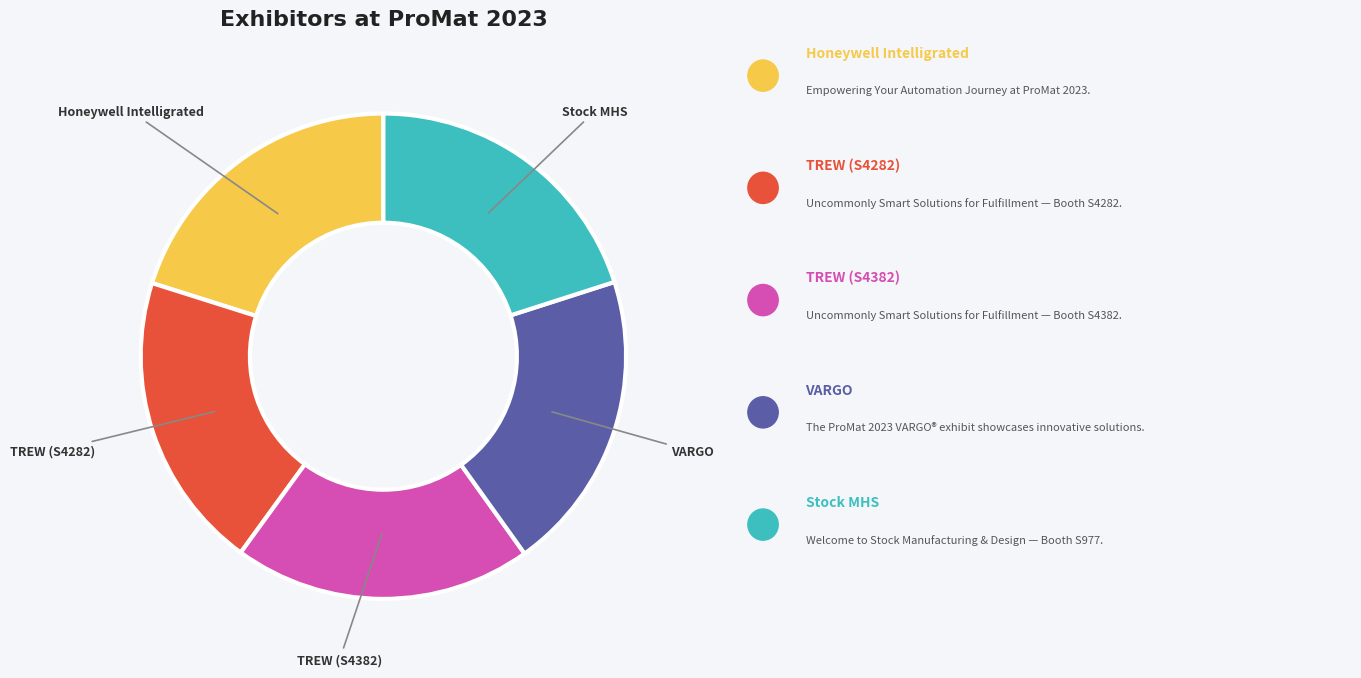

Is there a majority slice in this chart?

No